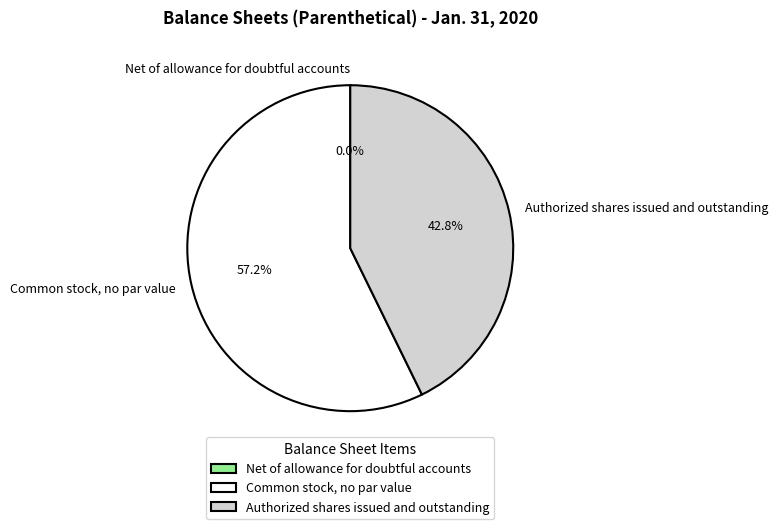

What portion of the pie excludes Authorized shares issued and outstanding?

57.2%